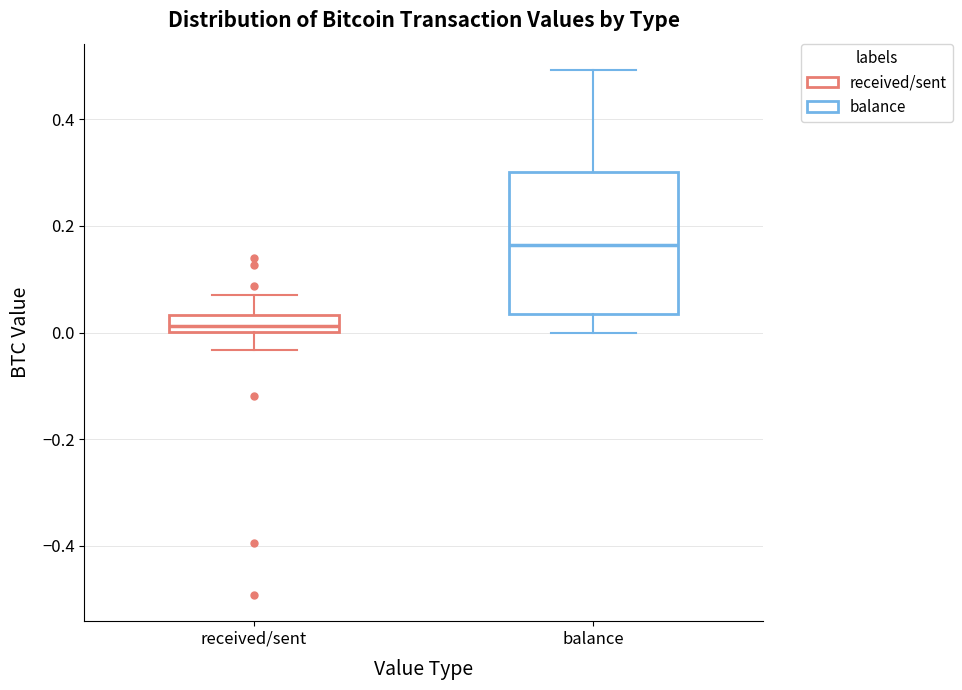

Where does the median line of the box for balance sit on the y-axis? The values are not printed on the chart, so give them approximately, as read against the axis.

0.16